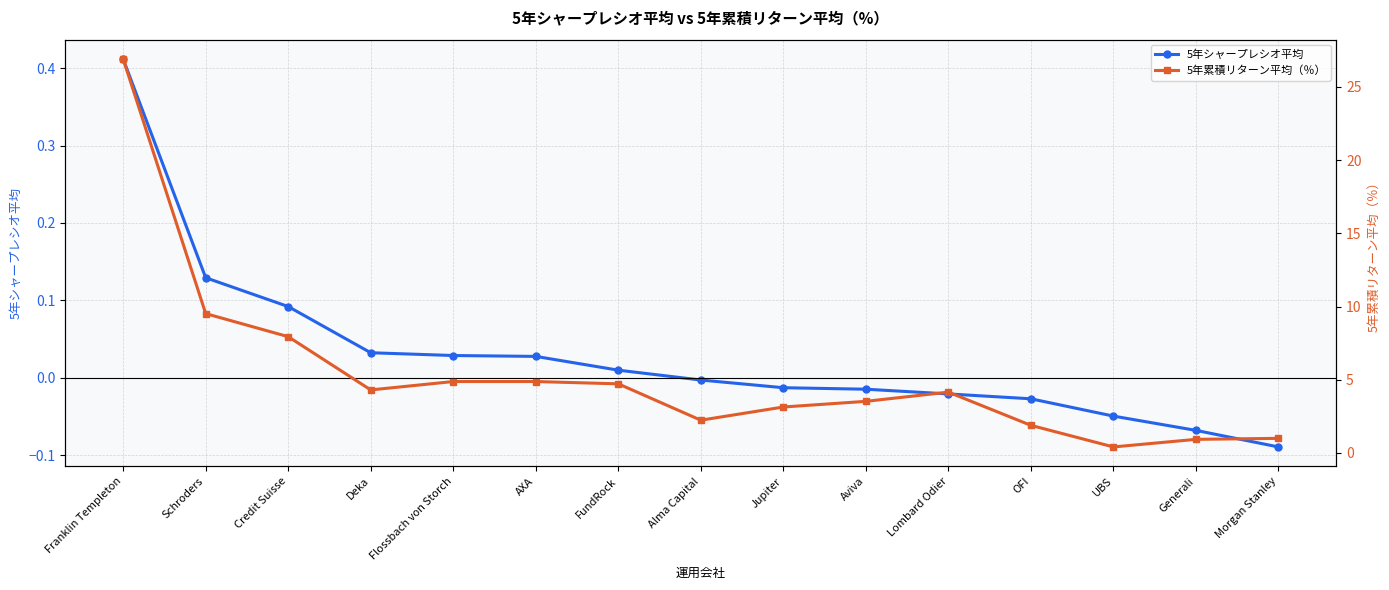

Which series has the largest total across all categories?

5年累積リターン平均（％）